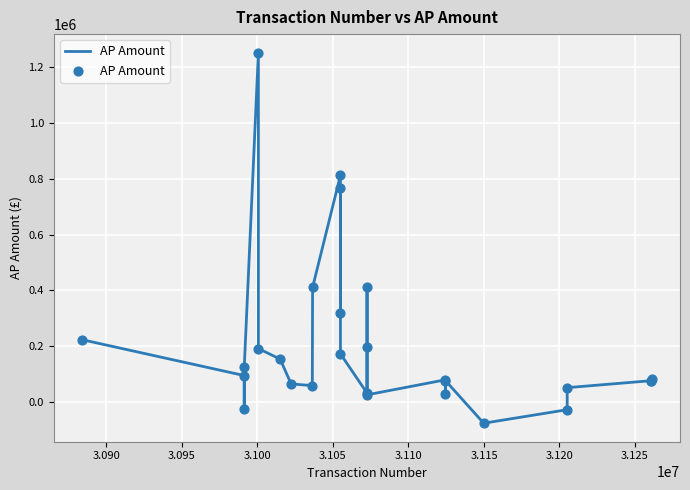

What is the difference between the maximum and minimum values?

1328334.4